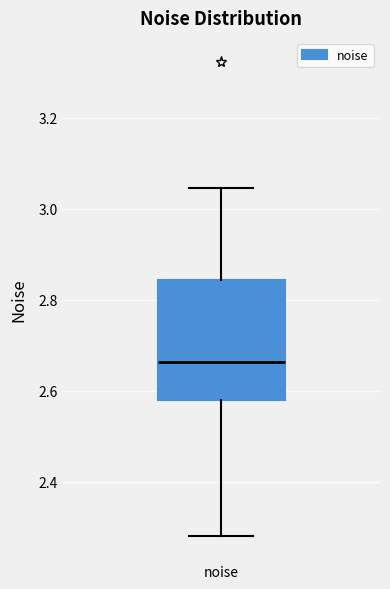

Read this box plot against the y-axis: the position of the median line, the range covered by the box, and the ends of both whiskers. The values are not printed on the chart, so give them approximately, as read against the axis.

median 2.66, box 2.58 to 2.84, whiskers 2.28 to 3.04